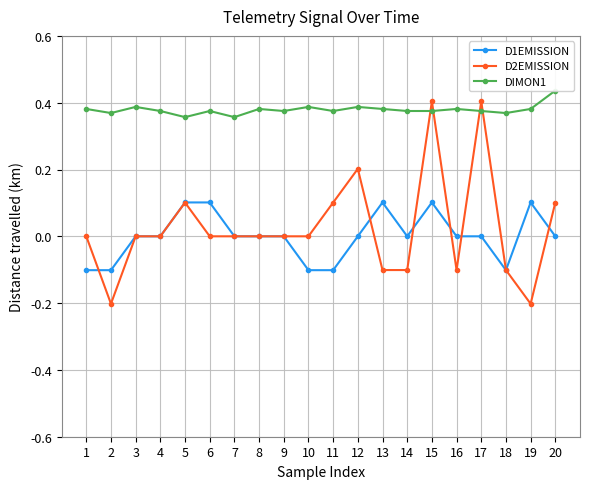

What is the difference between the maximum and second lowest values in the DIMON1 series?

0.1